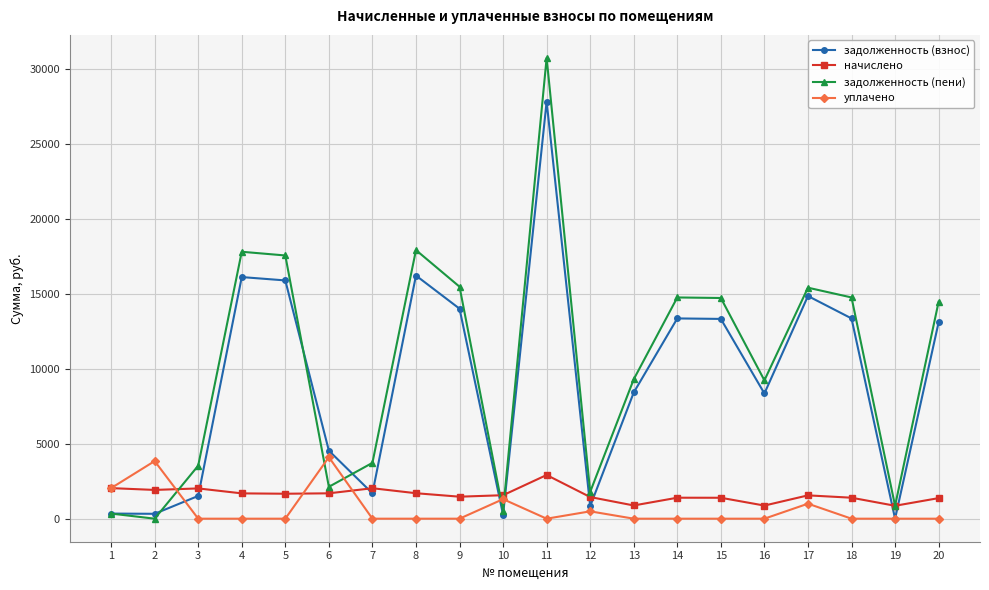

Is it true that уплачено equals 0.0 at 16?

True